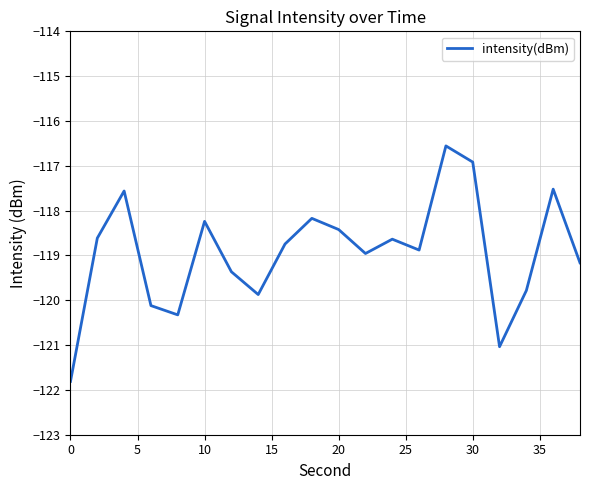

What is the greatest value displayed?

-116.6